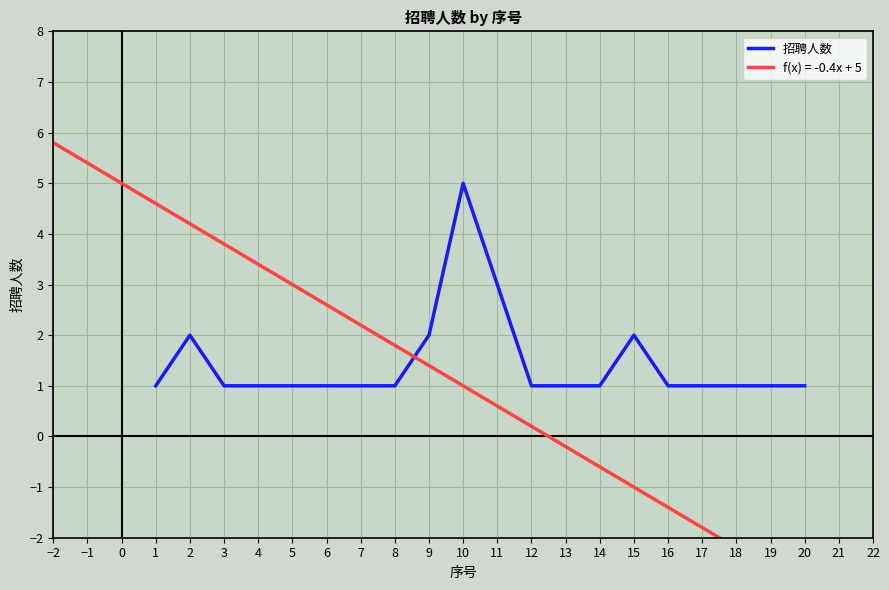

The value of 招聘人数 at 6 is 0. True or false?

False